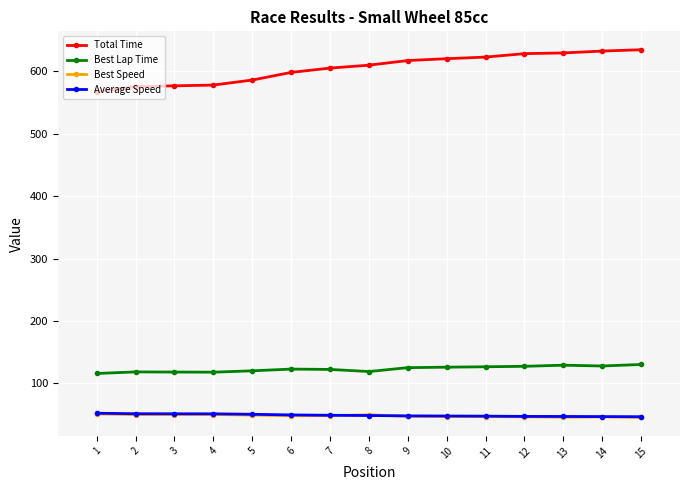

True or false: Total Time has a value of 610.1 at 8.

True